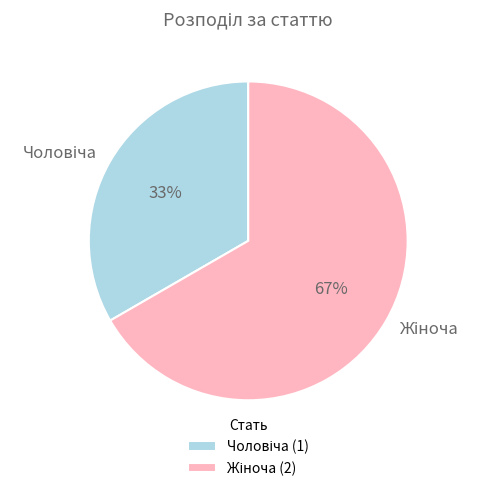

Is there a majority slice in this chart?

Yes